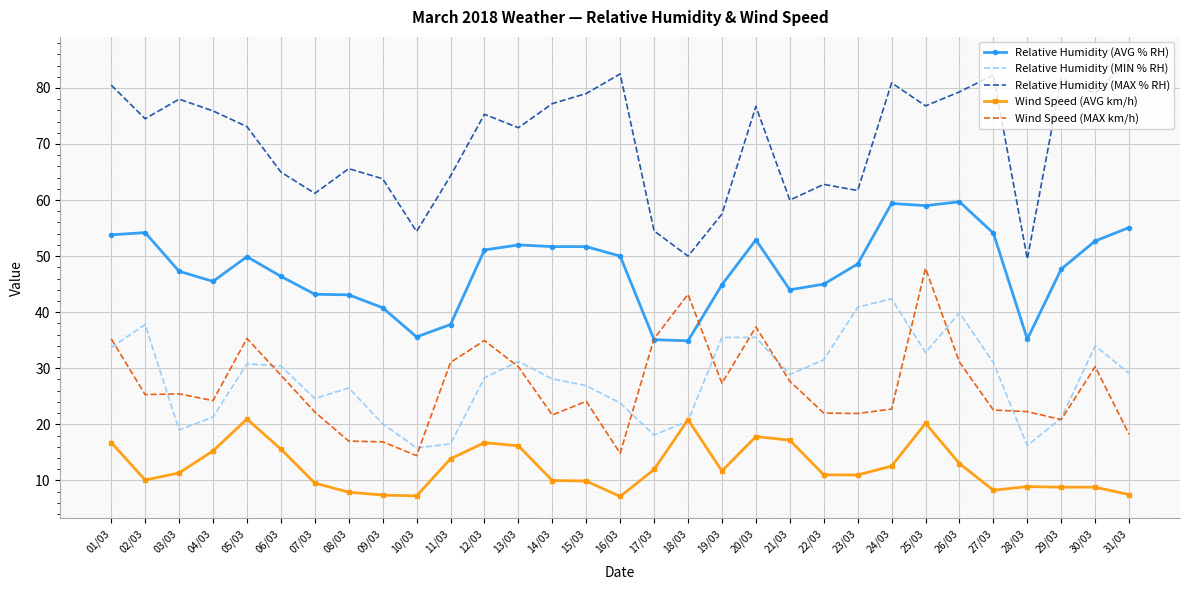

Which category has the highest value across all series?

31/03